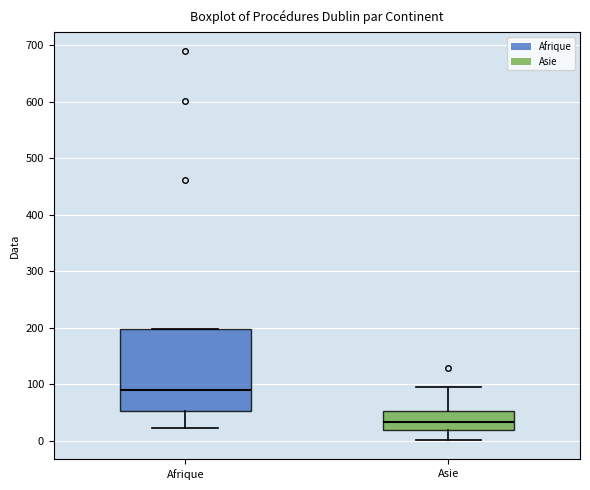

Reading left to right, read every box against the y-axis: the position of its median line, the range the box covers, and the ends of its whiskers. The values are not printed on the chart, so give them approximately, as read against the axis.

Afrique: median 90, box 50 to 200, whiskers 20 to 200
Asie: median 30, box 20 to 50, whiskers 0 to 100